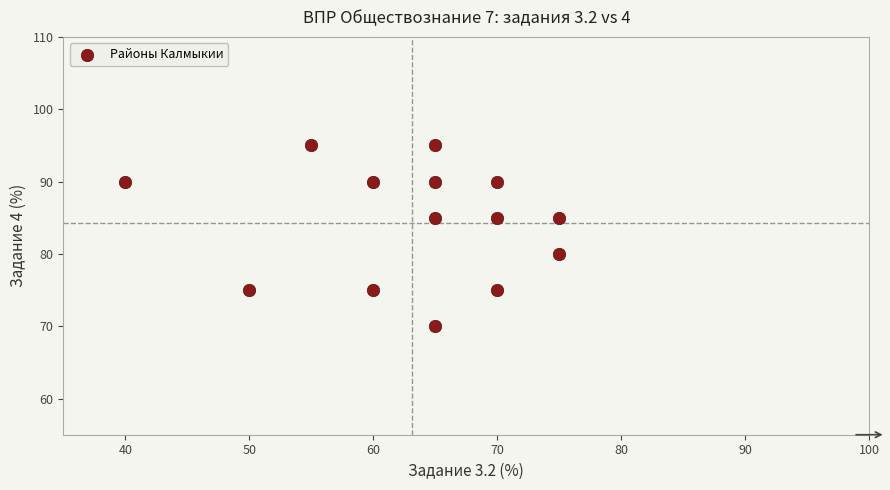

What Y value in the scatter plot is closest to 82?

80